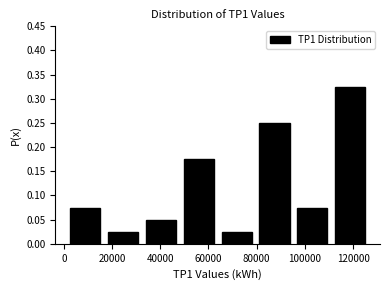

How tall is the bar that spans 96000 to 110000 on the x-axis? Neither the bar edges nor the heights are printed on the chart, so give them approximately, as read against the axes.

0.075